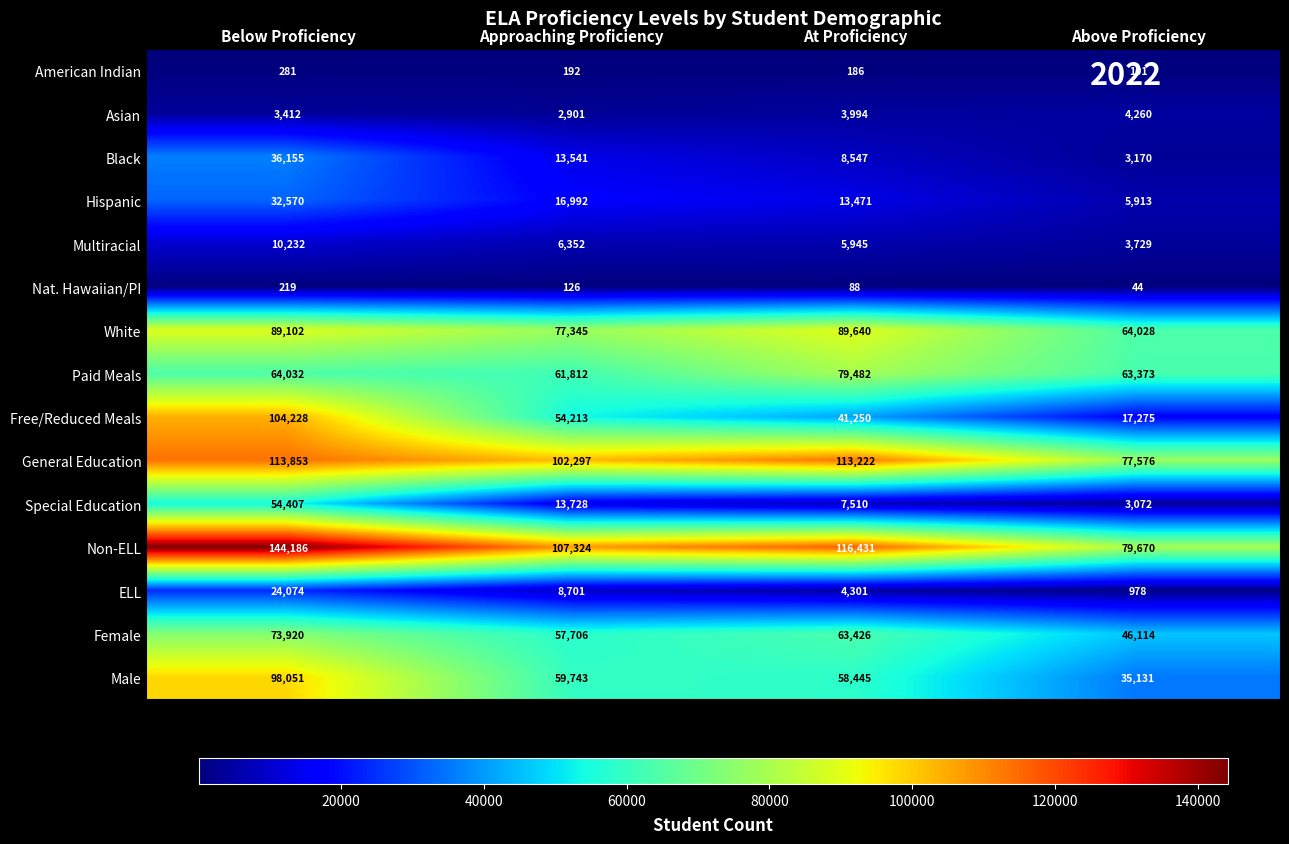

Which category has the lowest value across all series?

Above Proficiency